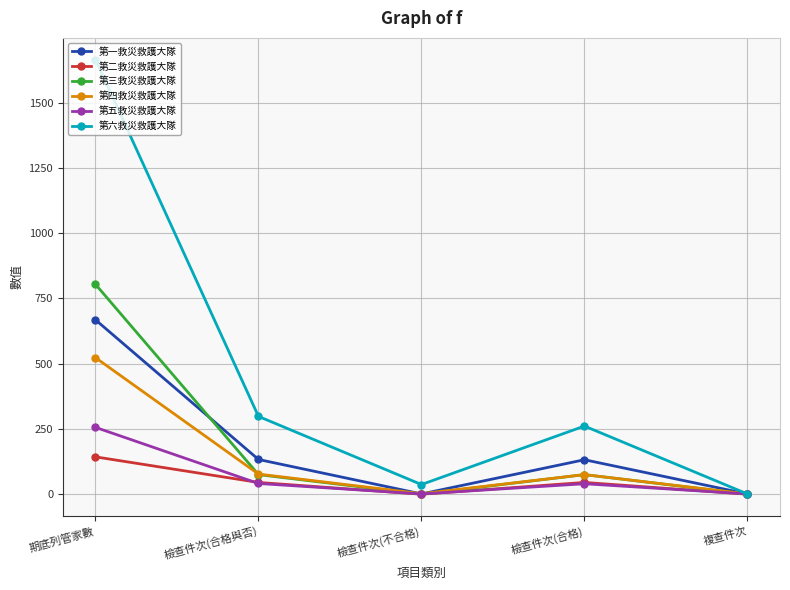

Which series changed the most between 檢查件次(不合格) and 檢查件次(合格)?

第六救災救護大隊